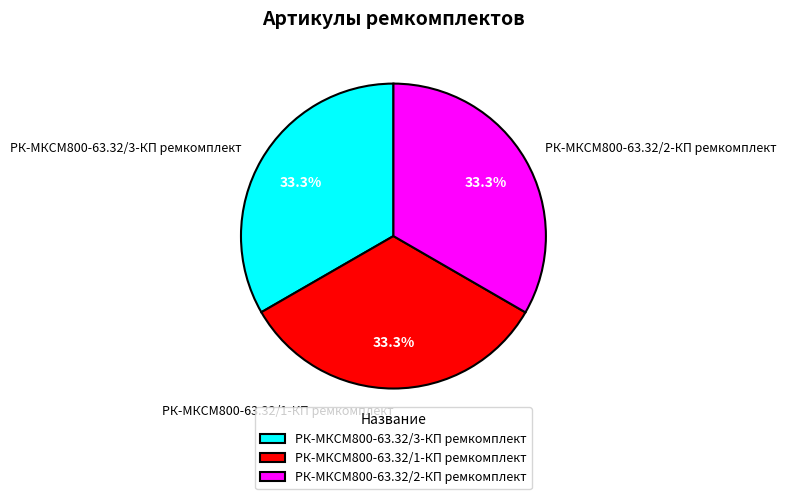

Does РК-МКСМ800-63.32/2-КП ремкомплект represent more than half of the total?

No